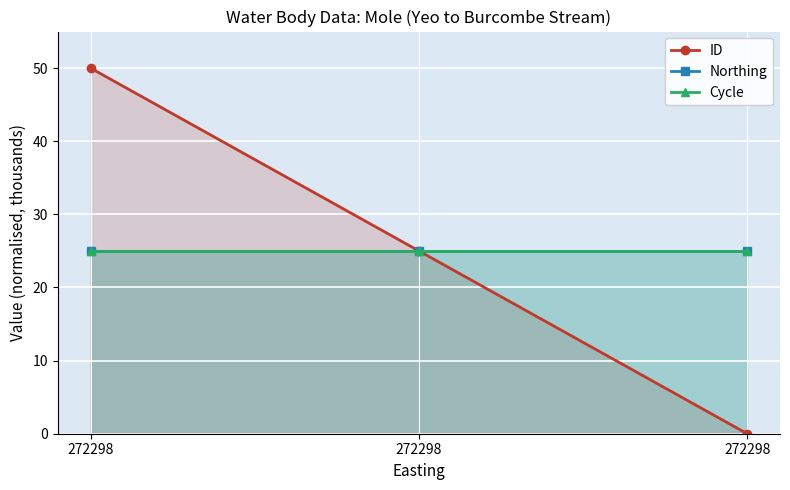

At 272298, list the series in order from largest to smallest.

ID, Northing, Cycle